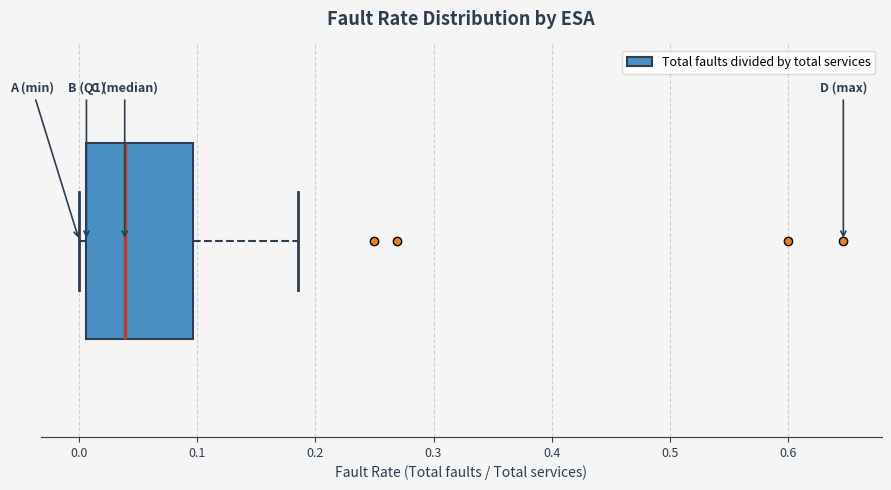

Transcribe this box plot: give where the median line is, the range the box spans, and where the two whiskers end, as read against the x-axis. The values are not printed on the chart, so give them approximately, as read against the axis.

median 0.04, box 0.01 to 0.10, whiskers 0.00 to 0.19